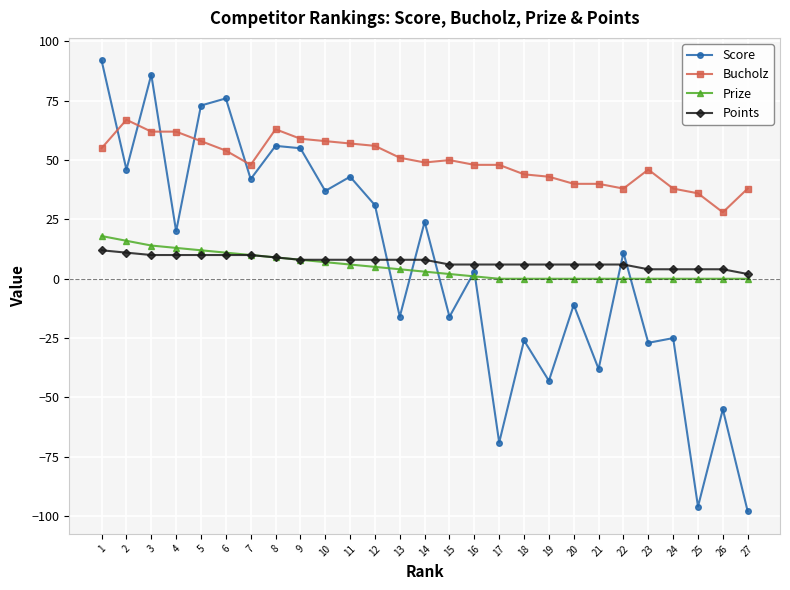

What is the difference between the highest and lowest values at 26?

83